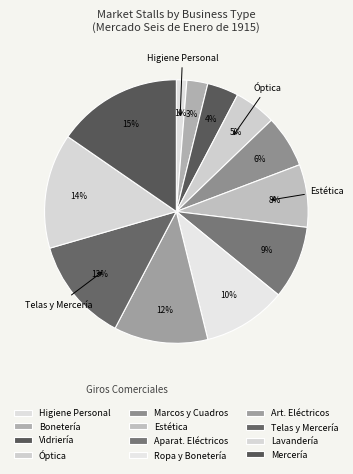

Is there a majority slice in this chart?

No